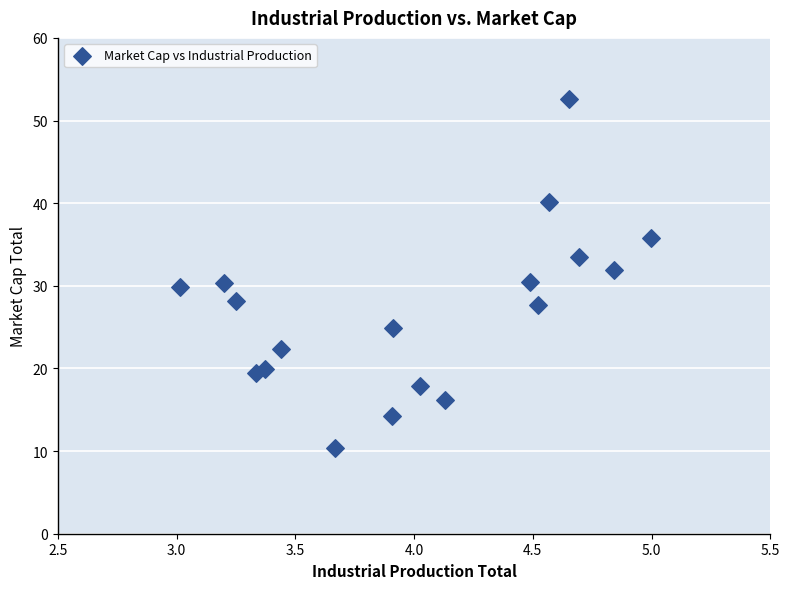

What is the range of Y values (max minus min)?

42.2